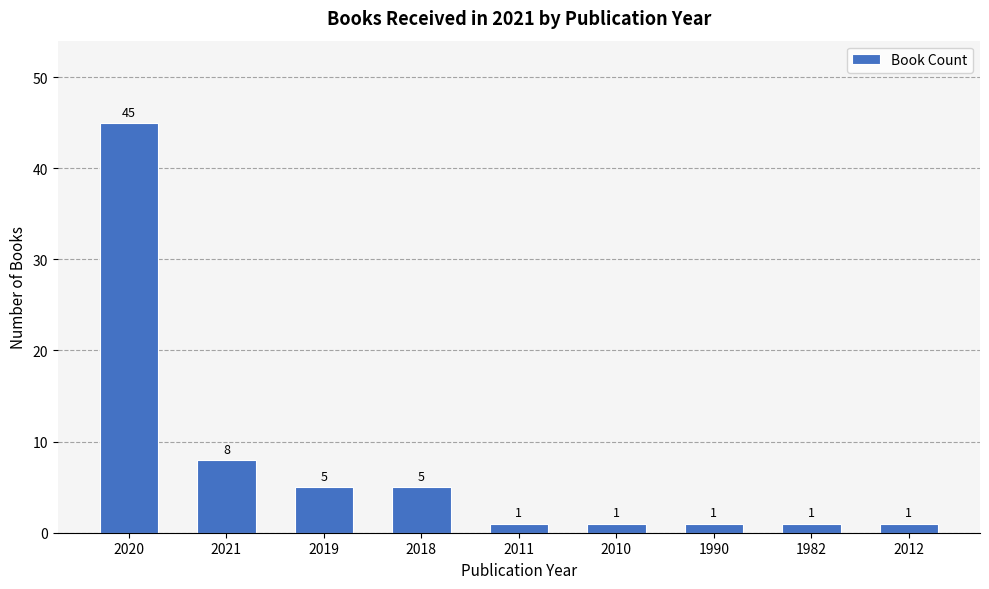

Which has a higher value, 2018 or 2021?

2021